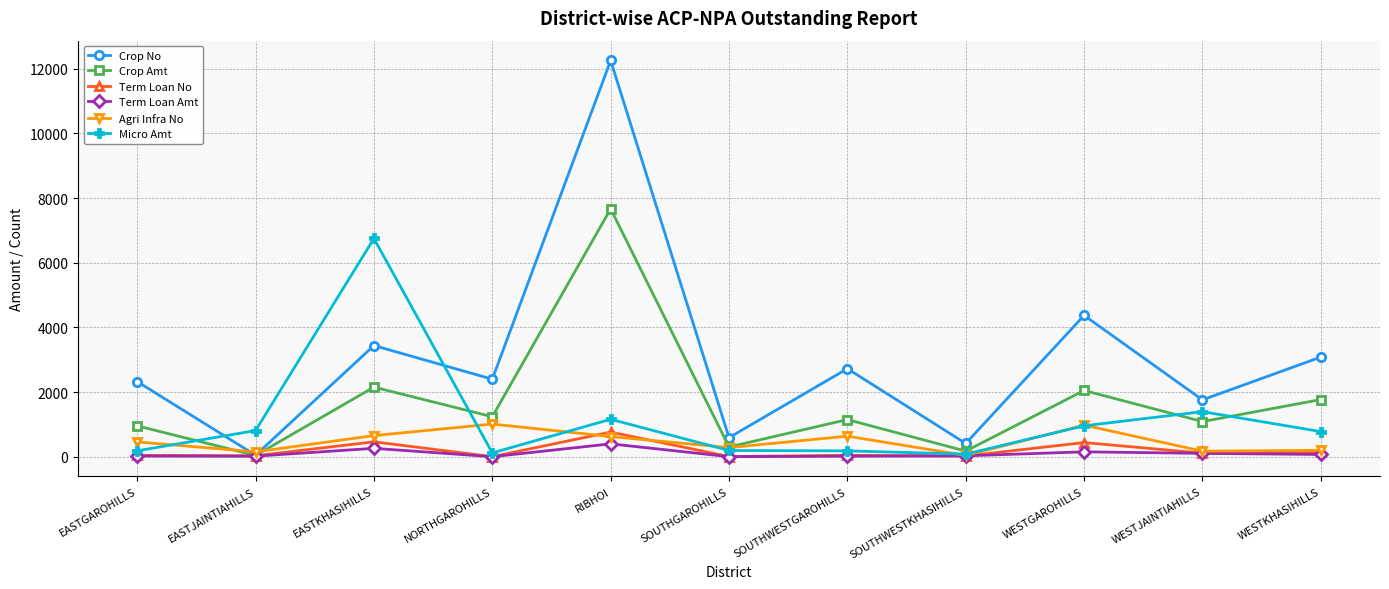

At which category is the sum across all series the highest?

RIBHOI